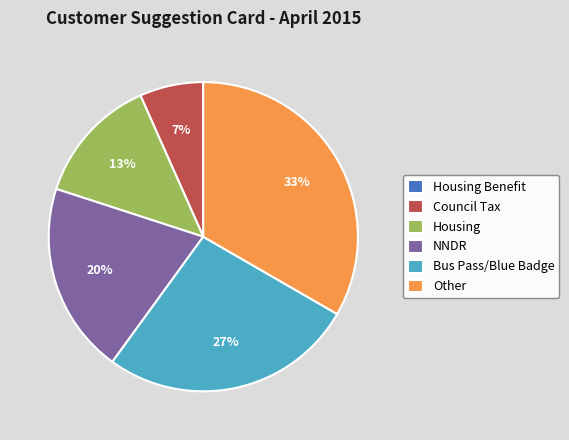

What is the ratio of the value at Council Tax to the value at NNDR?

0.3